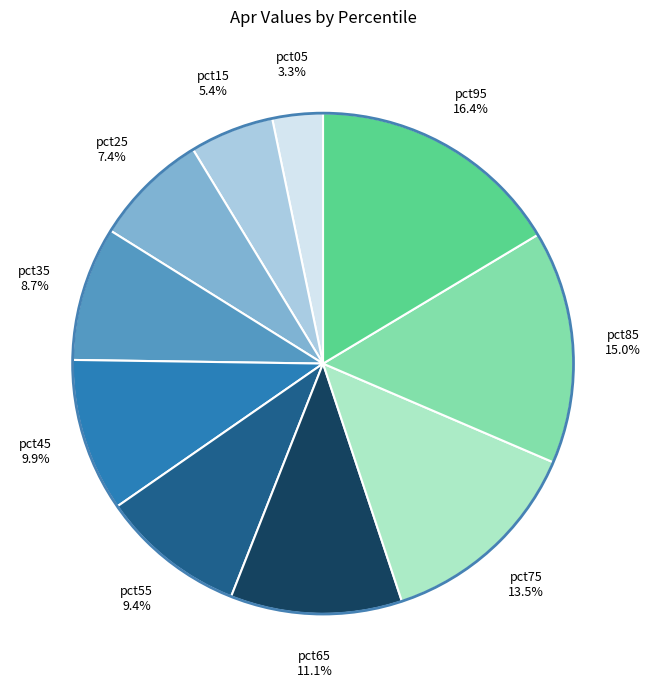

Does any single category account for the majority?

No